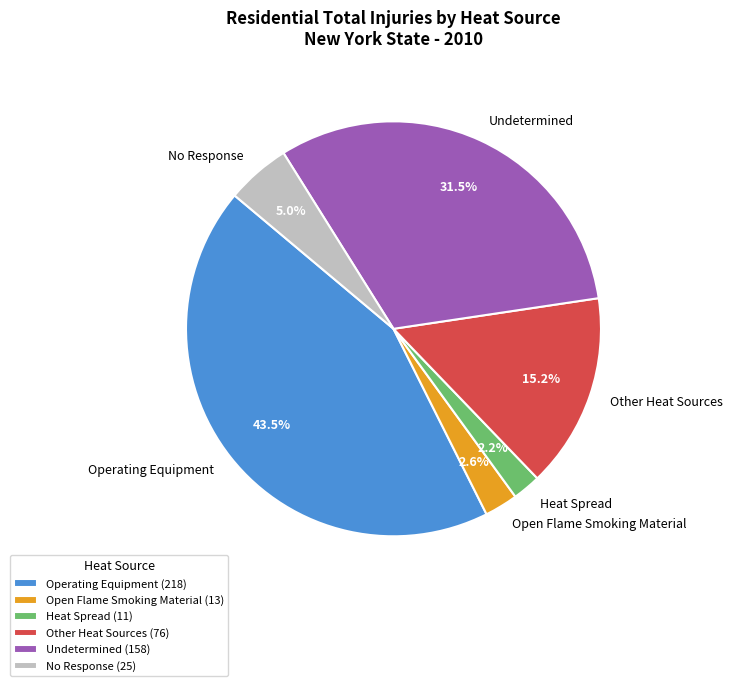

Does any single category account for the majority?

No